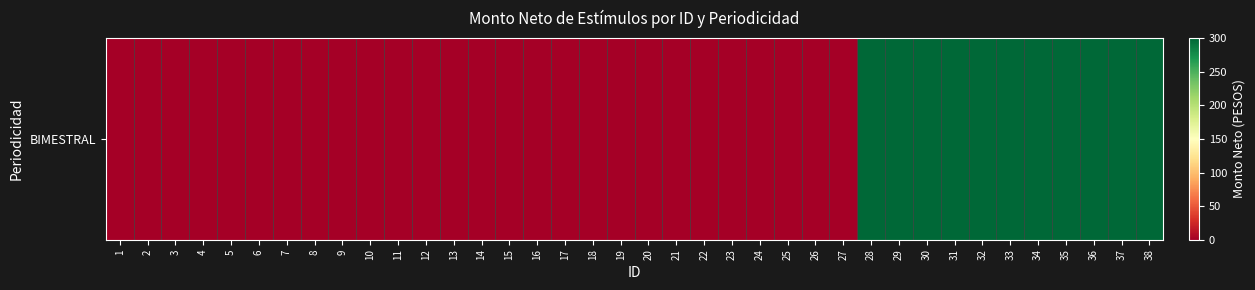

At which category does the chart reach its peak across all series?

28